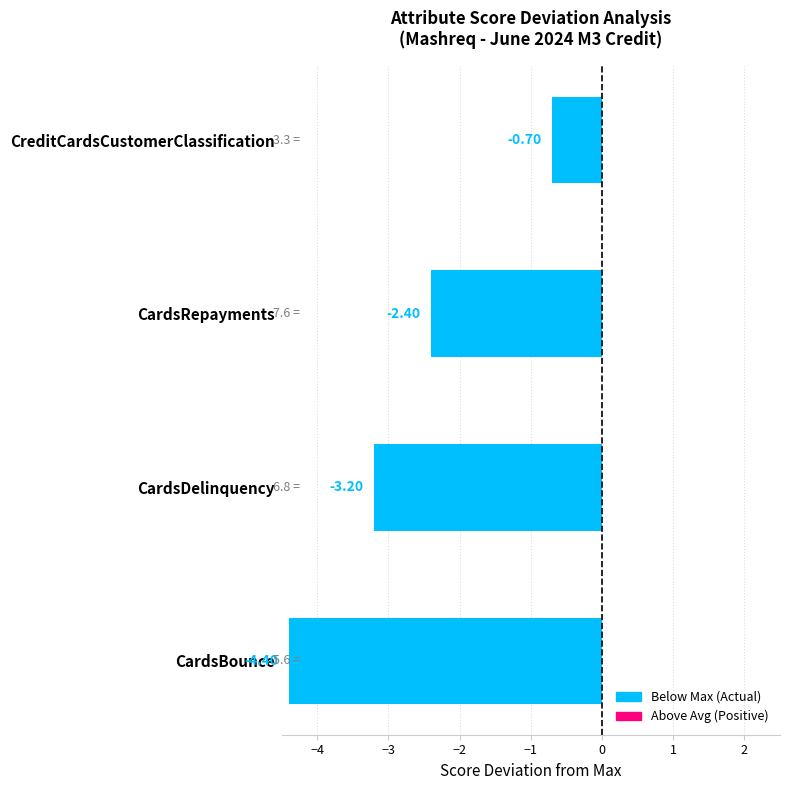

What is the change in value from CardsRepayments to CreditCardsCustomerClassification?

+1.7